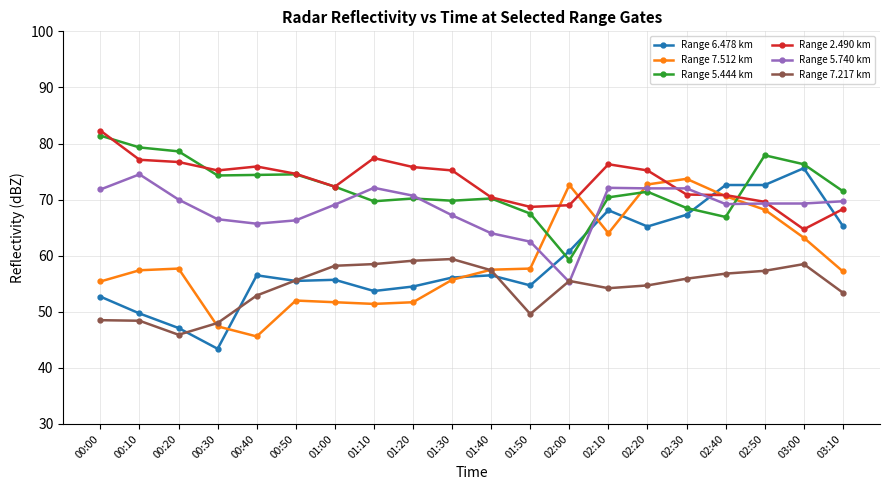

In Range 7.217 km, how many points are lower than both neighbors (excluding endpoints)?

3